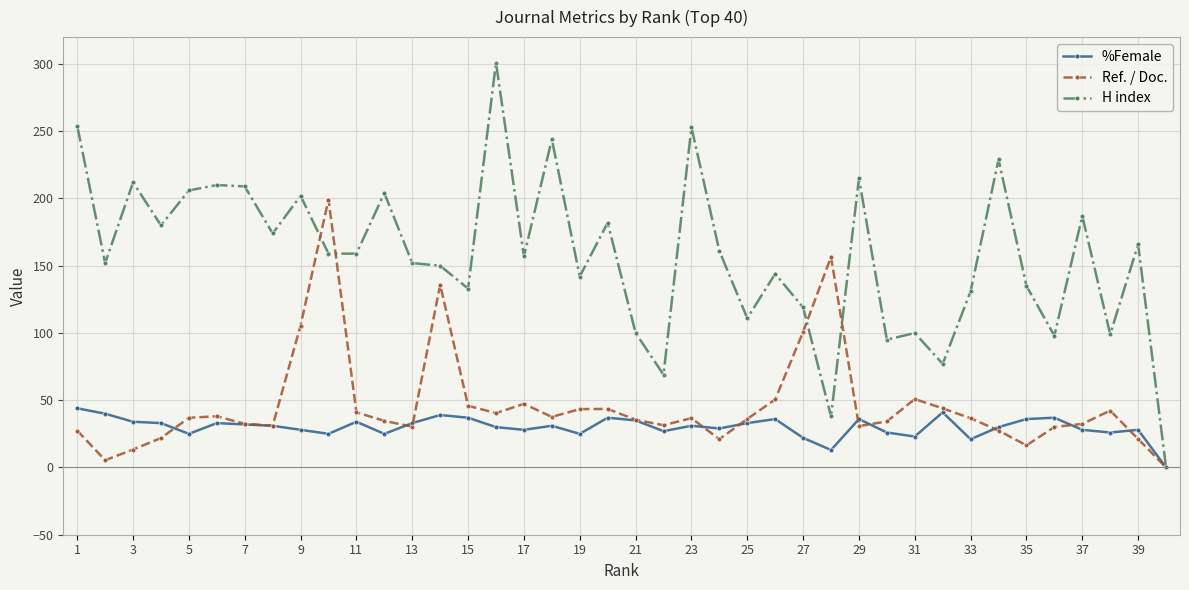

Rank the series by their maximum value, from highest to lowest.

H index, Ref. / Doc., %Female